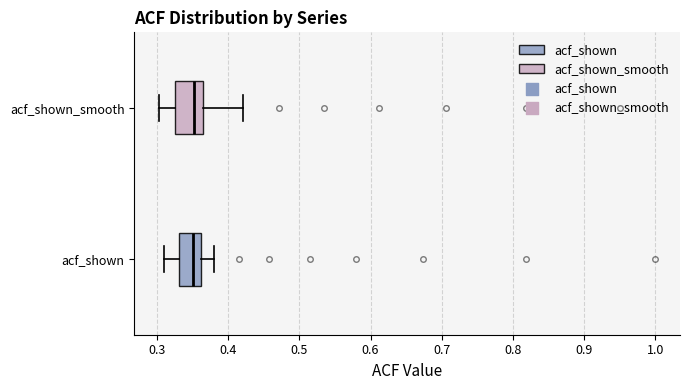

Reading bottom to top, transcribe this box plot: for each box, give where its median line is, the range the box spans, and where its two whiskers end, as read against the x-axis. The values are not printed on the chart, so give them approximately, as read against the axis.

acf_shown: median 0.35, box 0.33 to 0.36, whiskers 0.31 to 0.38
acf_shown_smooth: median 0.35, box 0.33 to 0.36, whiskers 0.30 to 0.42